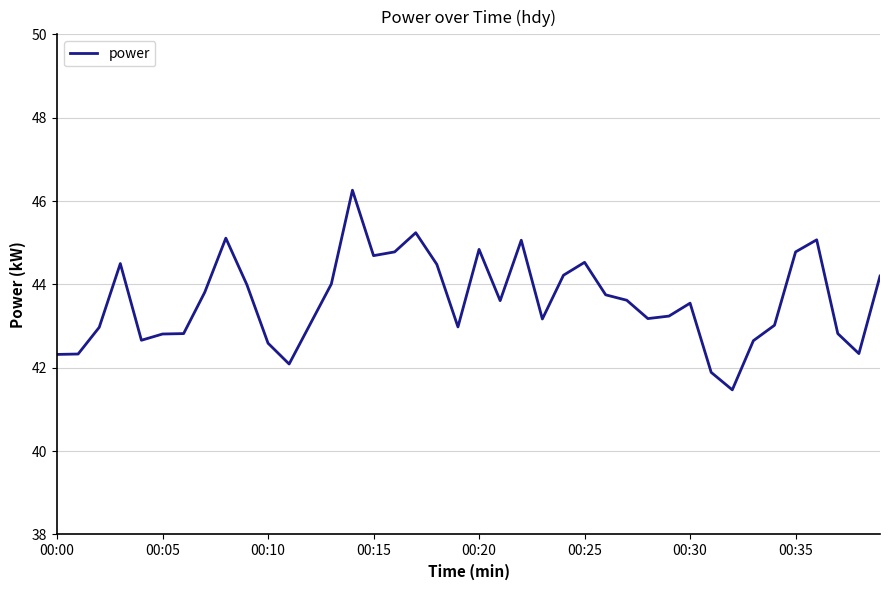

Count the number of data series in this chart.

1